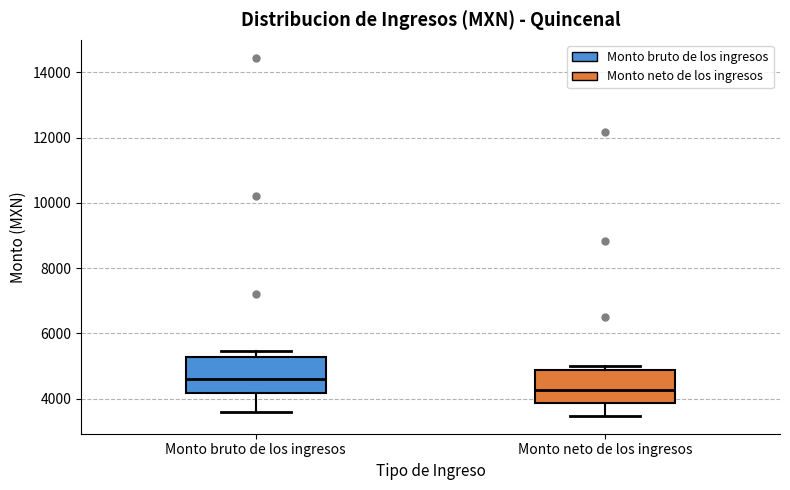

Reading left to right, transcribe this box plot: for each box, give where its median line is, the range the box spans, and where its two whiskers end, as read against the y-axis. The values are not printed on the chart, so give them approximately, as read against the axis.

Monto bruto de los ingresos: median 4600, box 4200 to 5200, whiskers 3600 to 5400
Monto neto de los ingresos: median 4200, box 3800 to 4800, whiskers 3400 to 5000